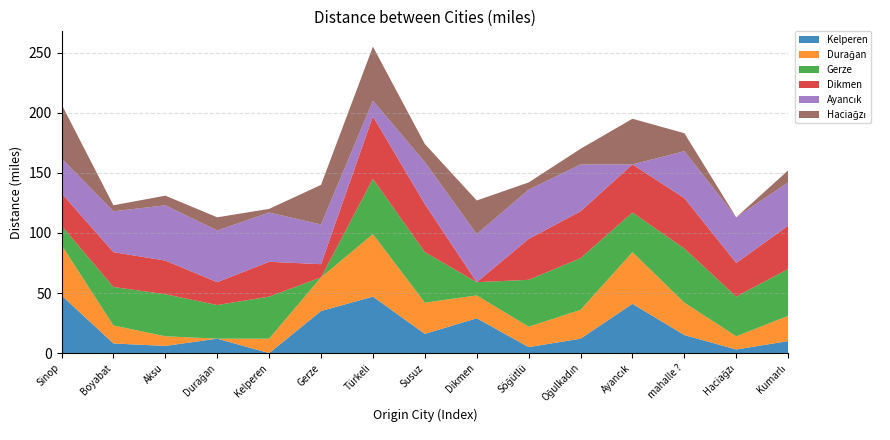

Reading left to right, transcribe all the data shown in this chart.

Kelperen: 48	8	6	12	0	35	47	16	29	5	12	41	15	3	10
Durağan: 42	15	8	0	12	28	52	26	19	17	24	43	27	11	21
Gerze: 16	32	35	28	35	0	46	42	11	39	43	33	45	33	39
Dikmen: 27	29	28	19	29	11	52	40	0	34	39	40	42	28	36
Ayancık: 29	34	46	43	41	33	13	35	40	41	39	0	39	38	36
Haciağzı: 45	5	8	11	3	33	45	15	28	6	13	38	15	0	10